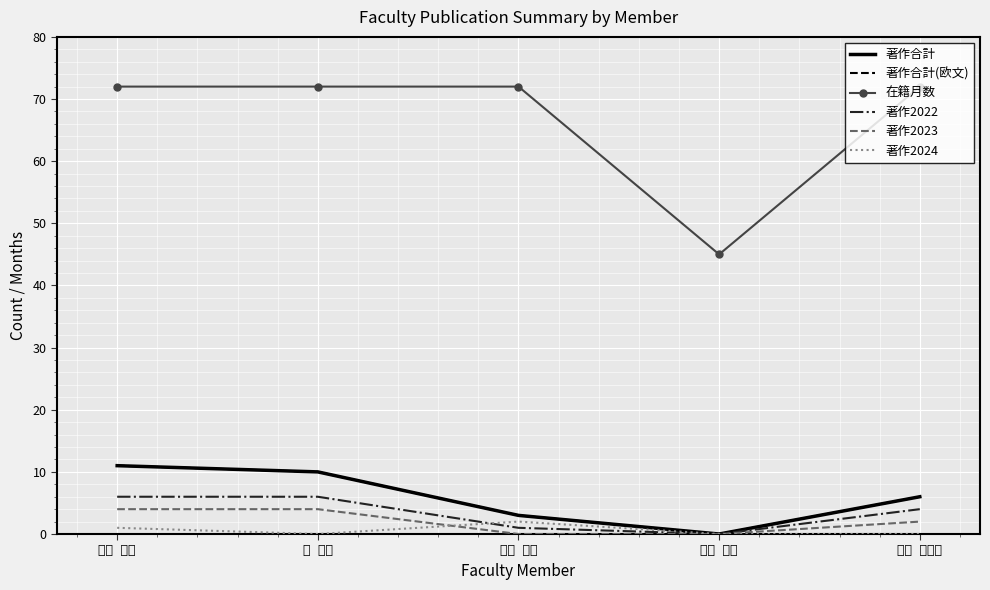

Which category has the highest value in the 著作合計(欧文) series?

安倍 正博